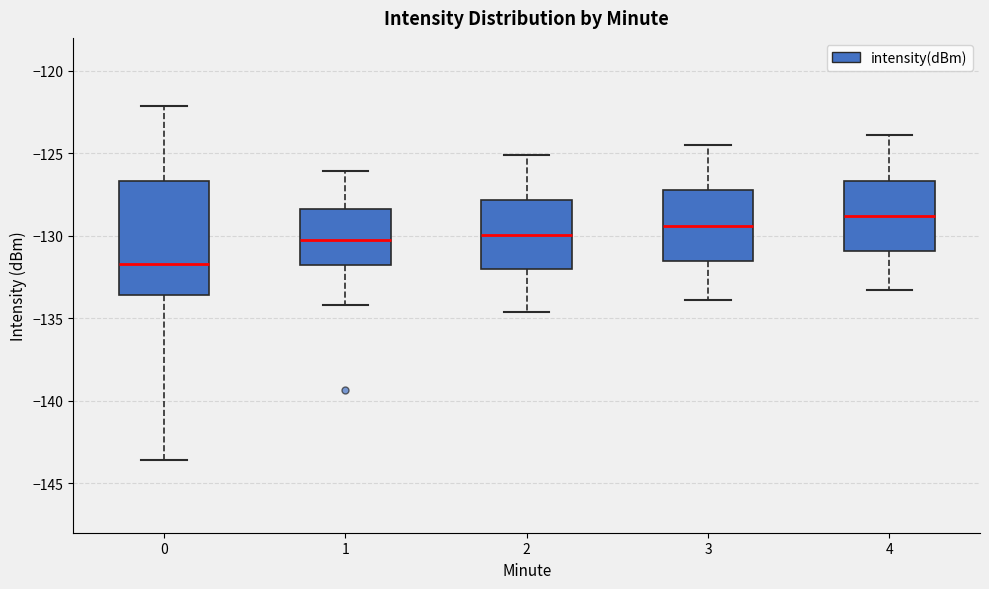

Where does the upper whisker of the box at x = 1 end on the y-axis? The values are not printed on the chart, so give them approximately, as read against the axis.

-126.0